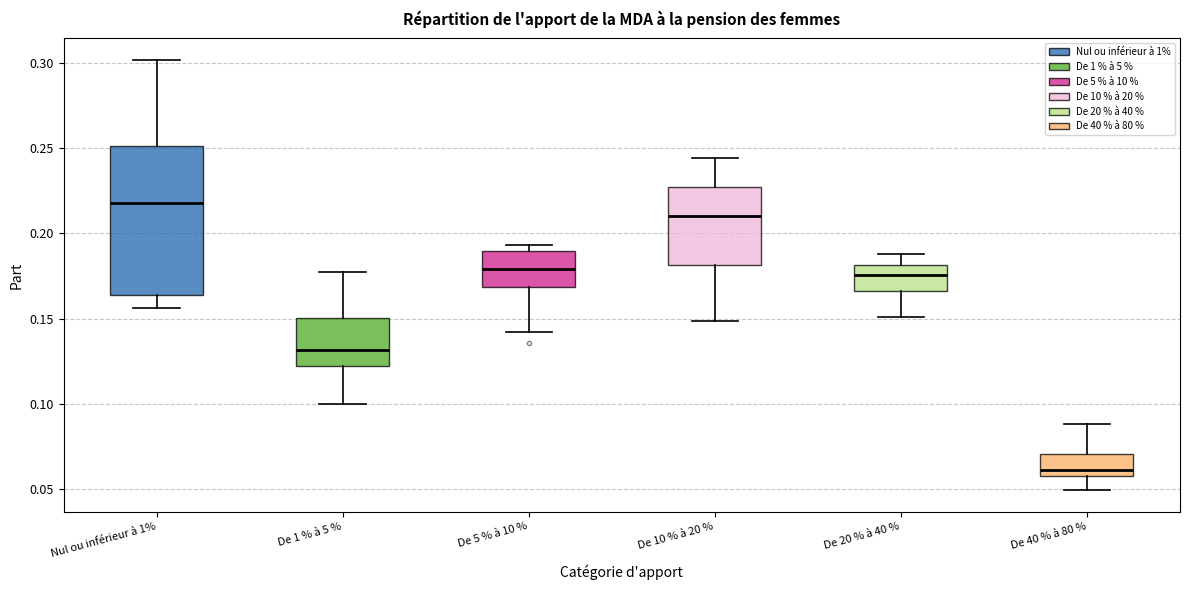

Reading left to right, transcribe this box plot: for each box, give where its median line is, the range the box spans, and where its two whiskers end, as read against the y-axis. The values are not printed on the chart, so give them approximately, as read against the axis.

Nul ou inférieur à 1%: median 0.220, box 0.165 to 0.250, whiskers 0.155 to 0.300
De 1 % à 5 %: median 0.130, box 0.125 to 0.150, whiskers 0.100 to 0.180
De 5 % à 10 %: median 0.180, box 0.170 to 0.190, whiskers 0.140 to 0.195
De 10 % à 20 %: median 0.210, box 0.180 to 0.225, whiskers 0.150 to 0.245
De 20 % à 40 %: median 0.175, box 0.165 to 0.180, whiskers 0.150 to 0.190
De 40 % à 80 %: median 0.060 (just above the box's lower edge), box 0.060 to 0.070, whiskers 0.050 to 0.090